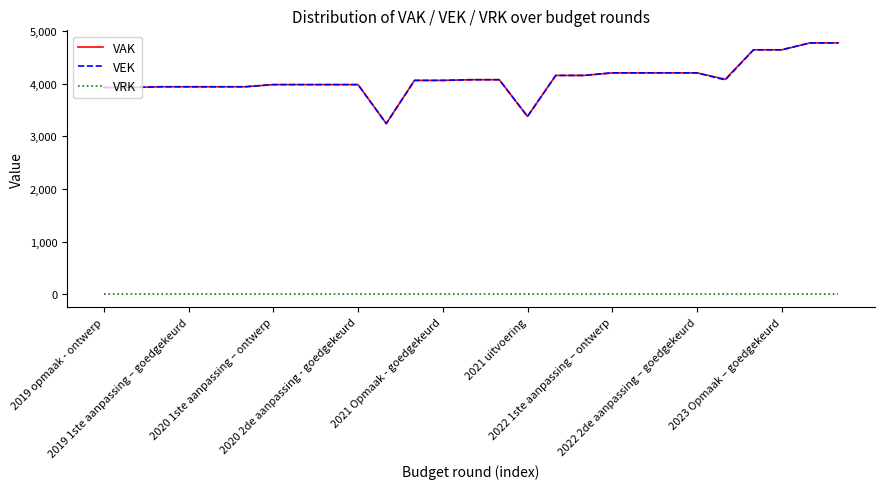

What is the maximum value for VEK?

4771